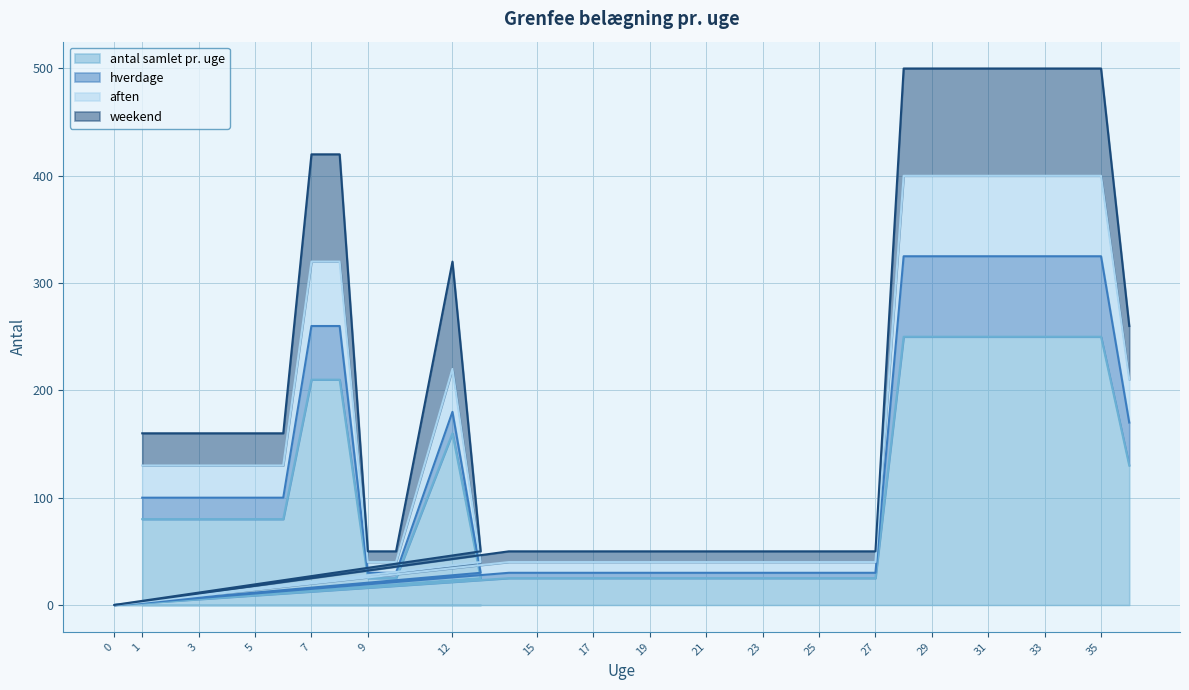

What is the maximum value for antal samlet pr. uge?

250